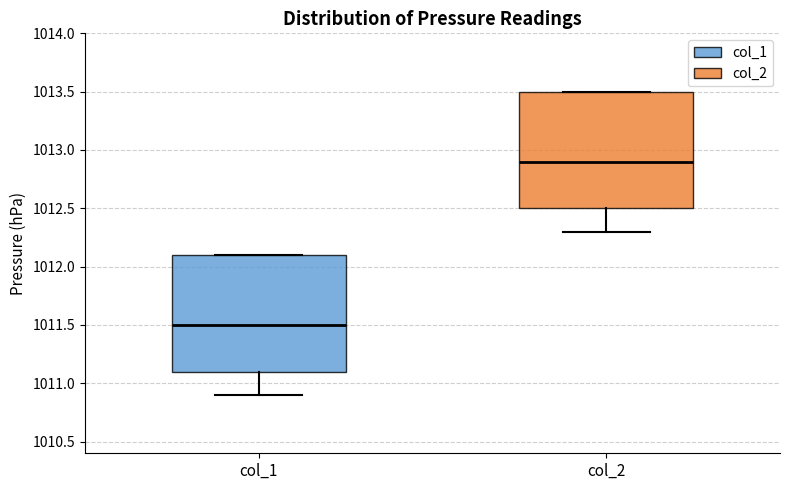

Where is the lower edge of the box for col_2 on the y-axis? The values are not printed on the chart, so give them approximately, as read against the axis.

1012.5